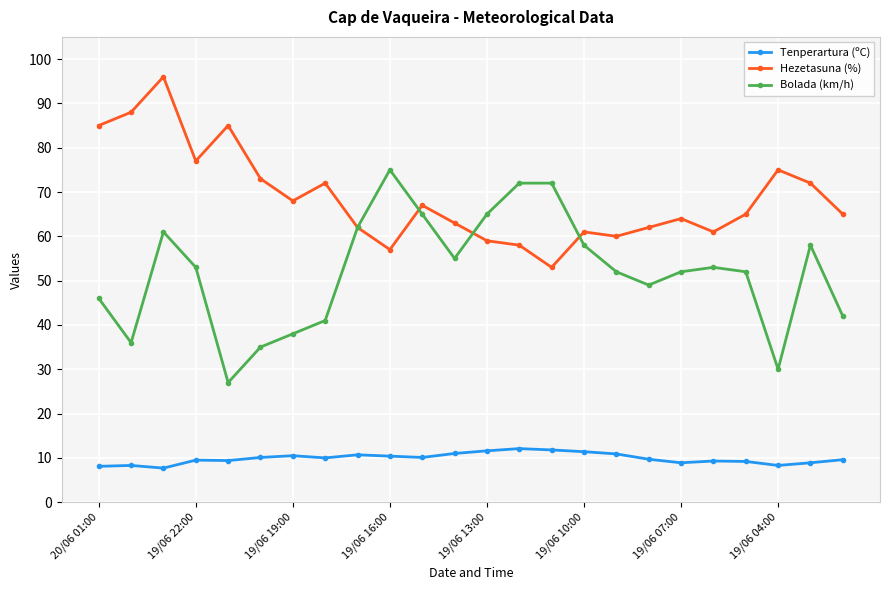

List the series in order of their overall mean, highest first.

Hezetasuna (%), Bolada (km/h), Tenperartura (ºC)